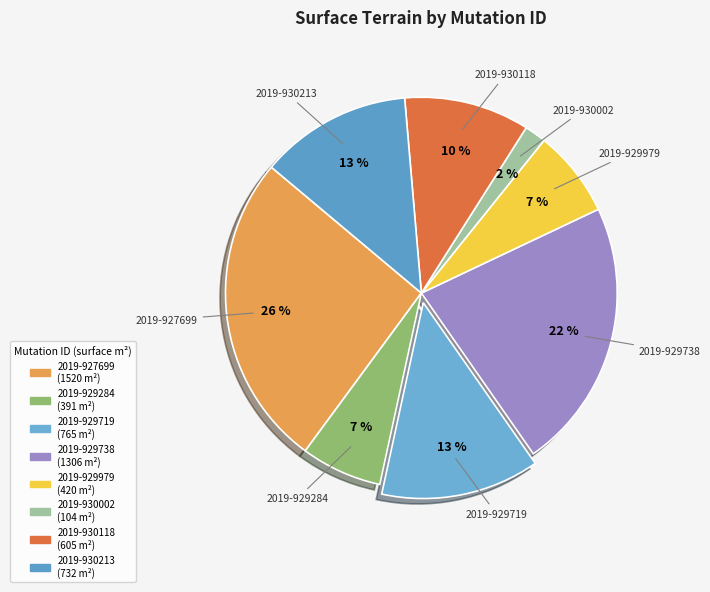

True or false: 2019-930118 accounts for 5% of the total.

False